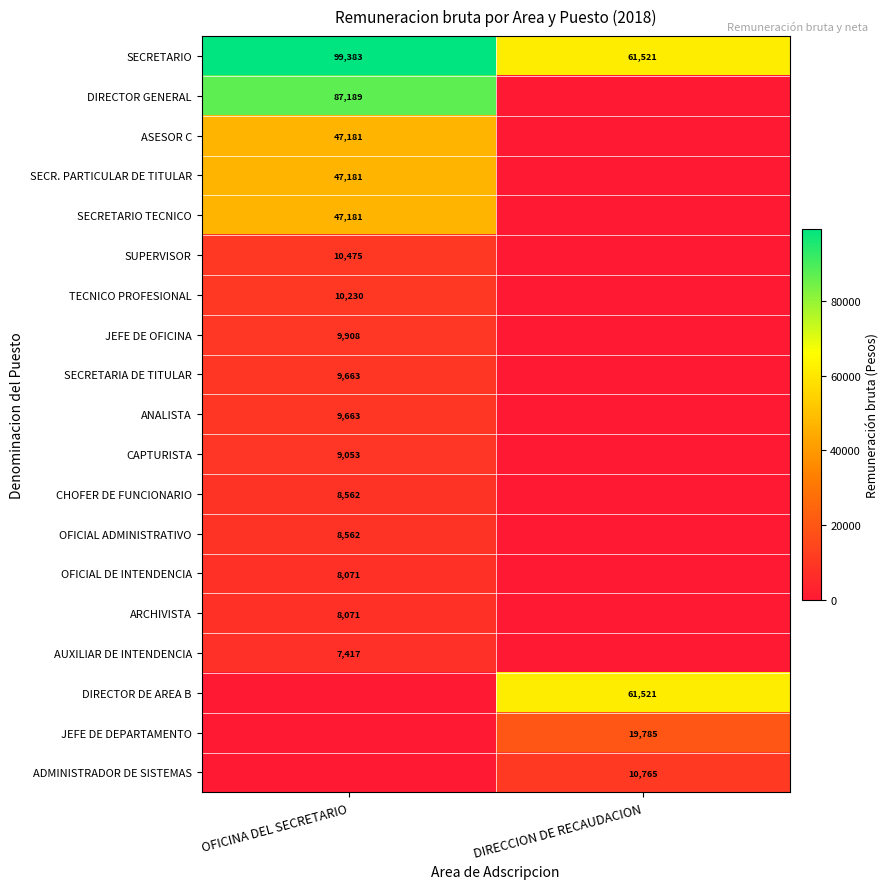

Is it true that AUXILIAR DE INTENDENCIA equals 7416.8 at OFICINA DEL SECRETARIO?

True